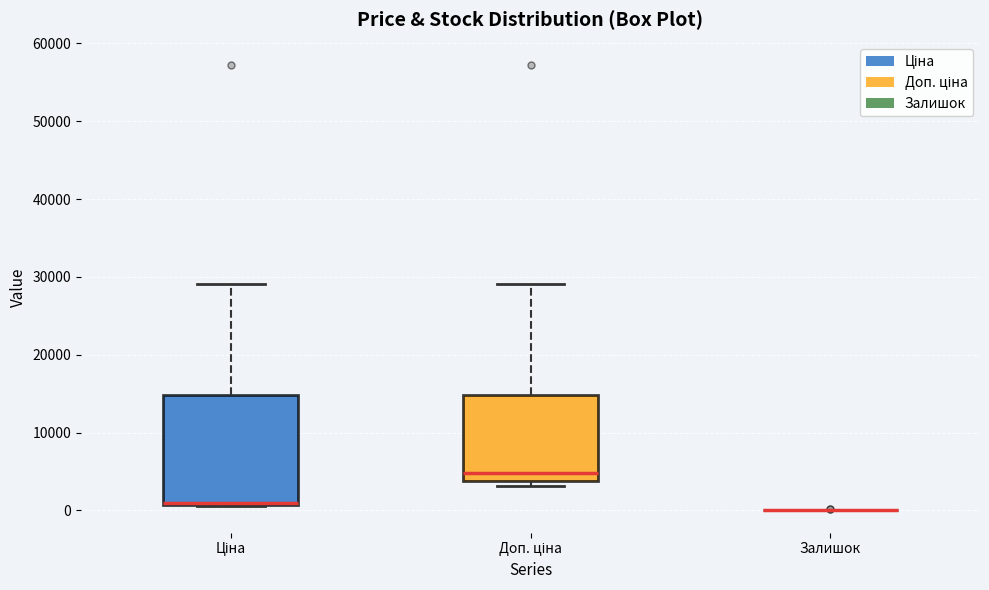

Reading left to right, read every box against the y-axis: the position of its median line, the range the box covers, and the ends of its whiskers. The values are not printed on the chart, so give them approximately, as read against the axis.

Ціна: median 1000, box 1000 to 15000, whiskers 1000 to 29000
Доп. ціна: median 5000, box 4000 to 15000, whiskers 3000 to 29000
Залишок: box collapsed to a line at 0, whiskers 0 to 0